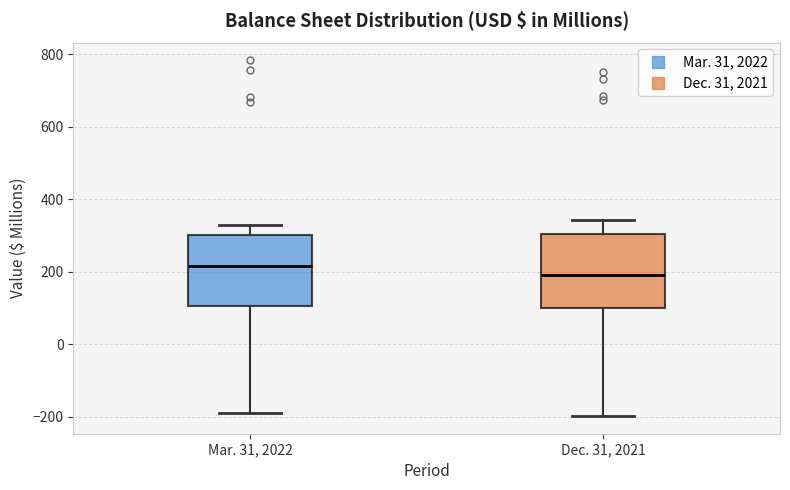

Which box's median line is the highest?

Mar. 31, 2022